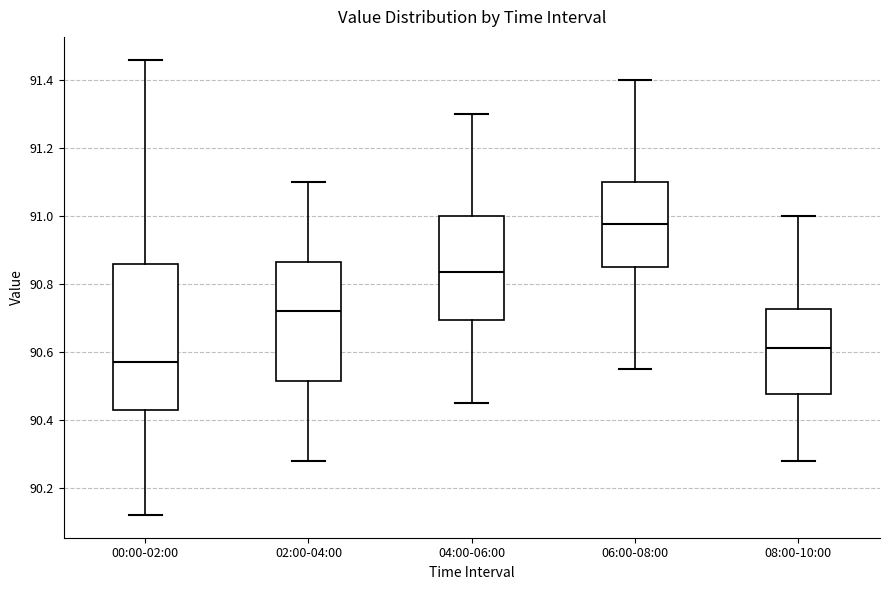

Reading left to right, transcribe this box plot: for each box, give where its median line is, the range the box spans, and where its two whiskers end, as read against the y-axis. The values are not printed on the chart, so give them approximately, as read against the axis.

00:00-02:00: median 90.58, box 90.44 to 90.86, whiskers 90.12 to 91.46
02:00-04:00: median 90.72, box 90.52 to 90.86, whiskers 90.28 to 91.10
04:00-06:00: median 90.84, box 90.70 to 91.00, whiskers 90.46 to 91.30
06:00-08:00: median 90.98, box 90.86 to 91.10, whiskers 90.56 to 91.40
08:00-10:00: median 90.62, box 90.48 to 90.72, whiskers 90.28 to 91.00